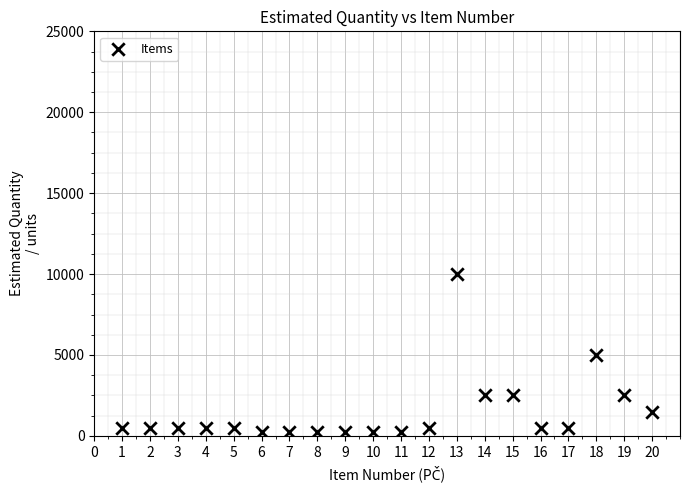

What is the range of X values (max minus min)?

19